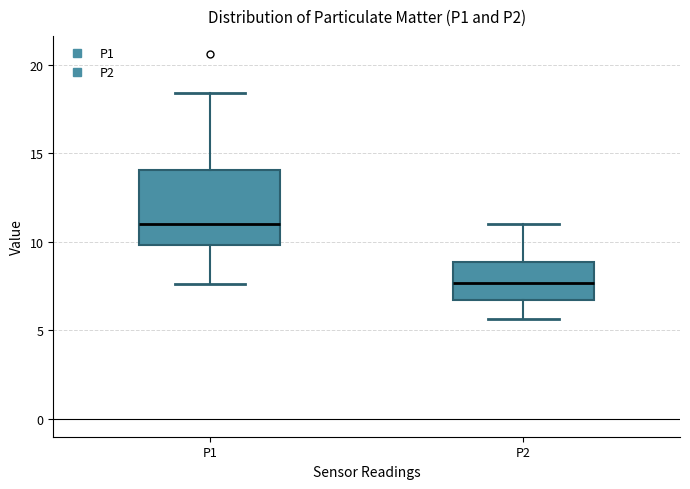

Reading left to right, read every box against the y-axis: the position of its median line, the range the box covers, and the ends of its whiskers. The values are not printed on the chart, so give them approximately, as read against the axis.

P1: median 11.0, box 10.0 to 14.0, whiskers 7.5 to 18.5
P2: median 7.5, box 6.5 to 9.0, whiskers 5.5 to 11.0